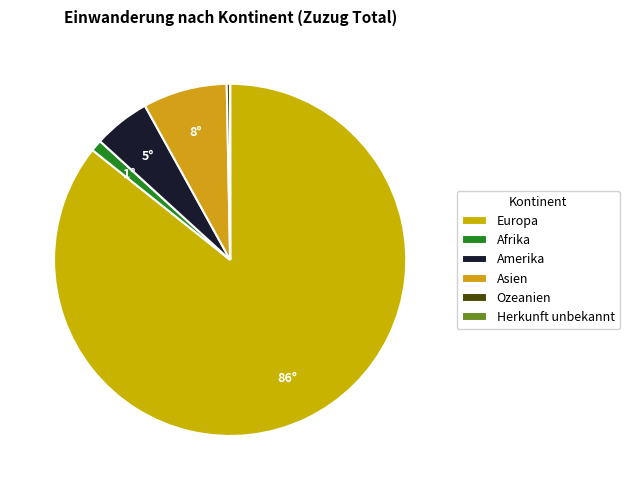

To the nearest percent, what is the difference between the Amerika and Ozeanien slice percentages?

5%